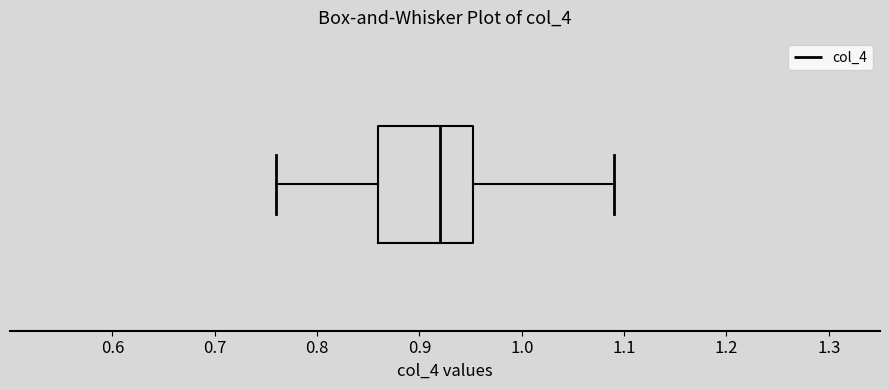

Where does the left whisker of the box end on the x-axis? The values are not printed on the chart, so give them approximately, as read against the axis.

0.76